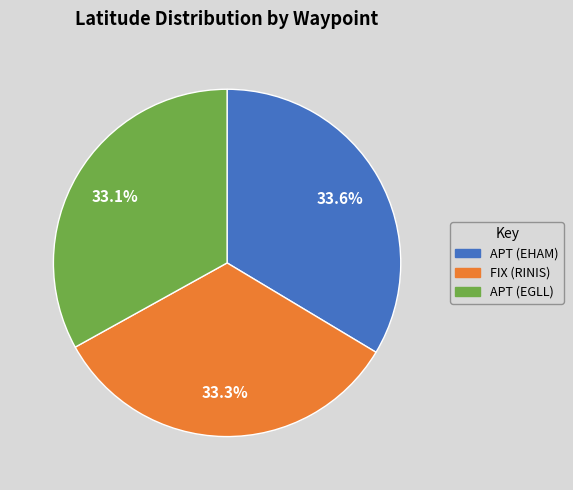

What percentage is the FIX (RINIS) slice, to the nearest percent?

33%